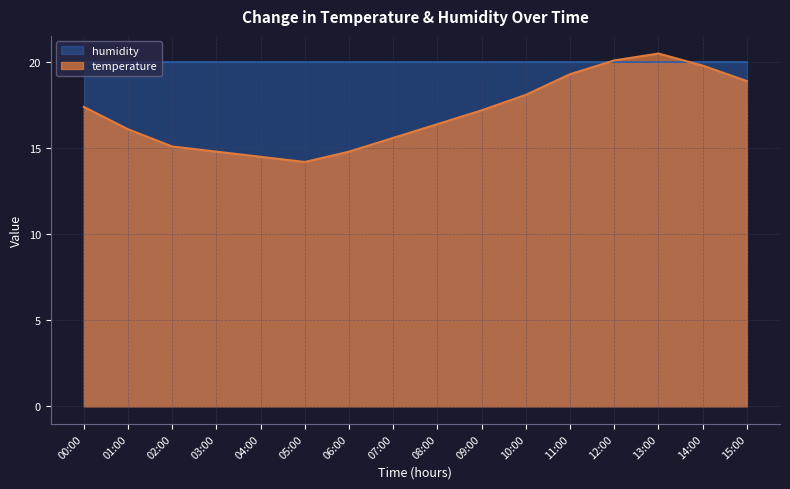

Reading left to right, list all the values displayed in this chart.

17.4	16.1	15.1	14.8	14.5	14.2	14.8	15.6	16.4	17.2	18.1	19.3	20.1	20.5	19.8	18.9